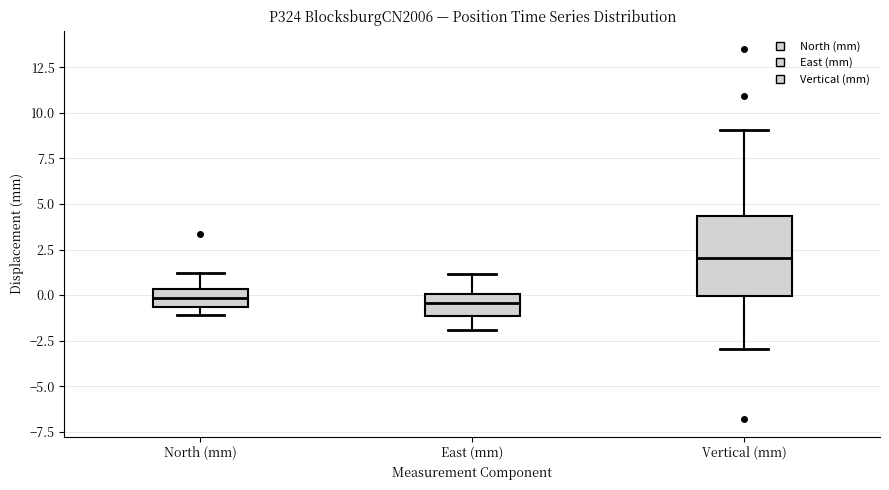

Which box is the tallest, from its lower edge to its upper edge?

Vertical (mm)